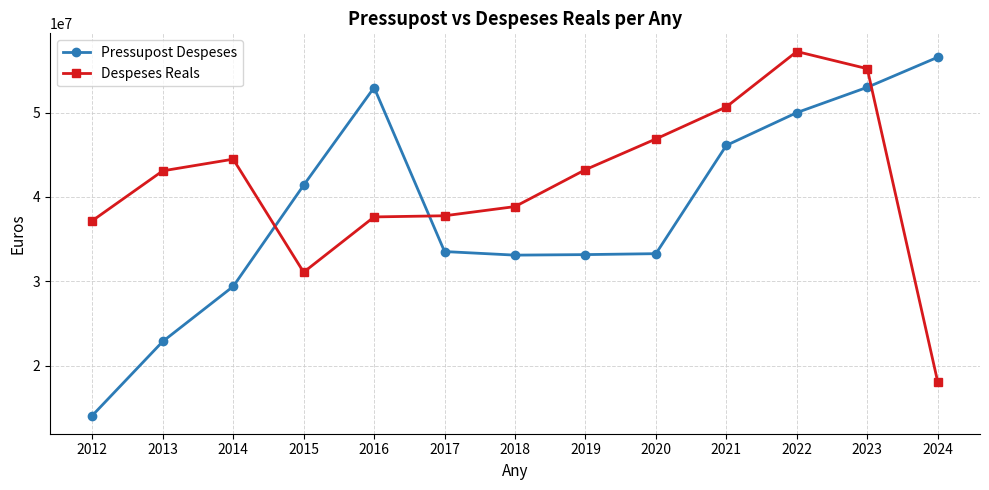

What is the approximate value of Despeses Reals at 2018?

38863913.8